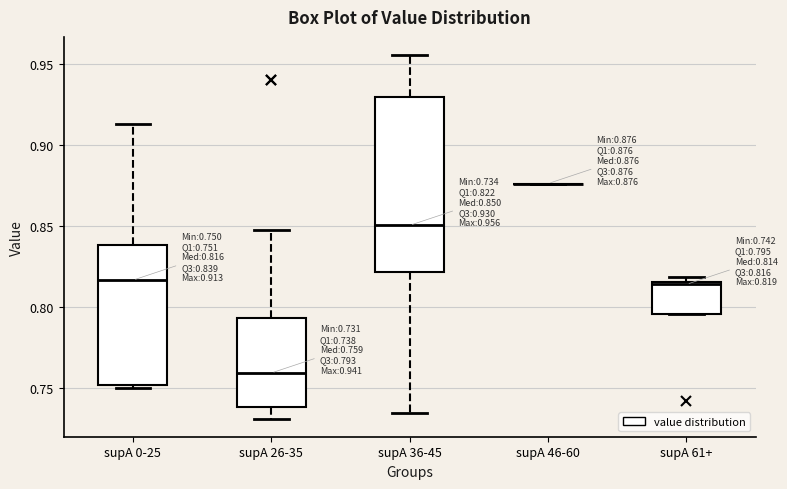

Which box is the tallest, from its lower edge to its upper edge?

supA 36-45